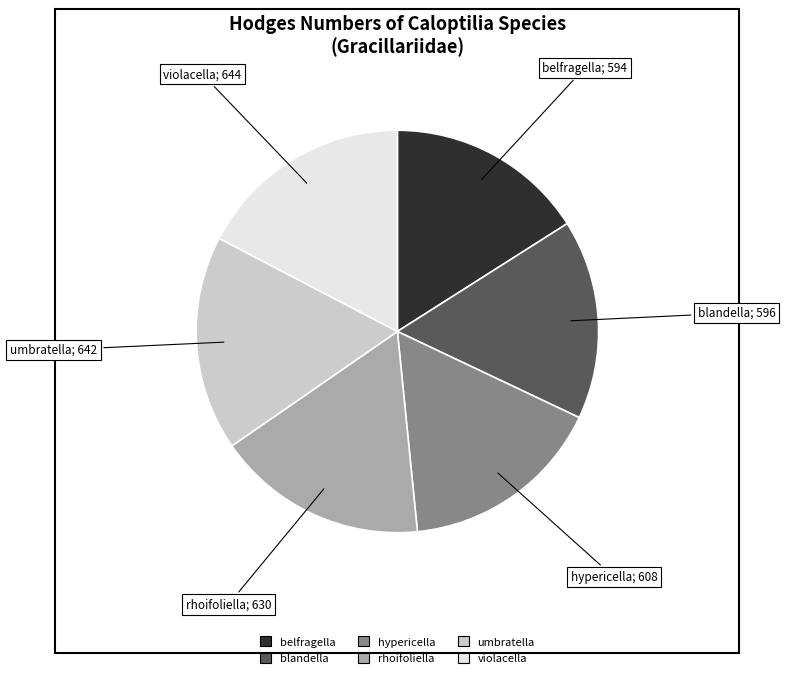

Count the number of slices in the pie.

6